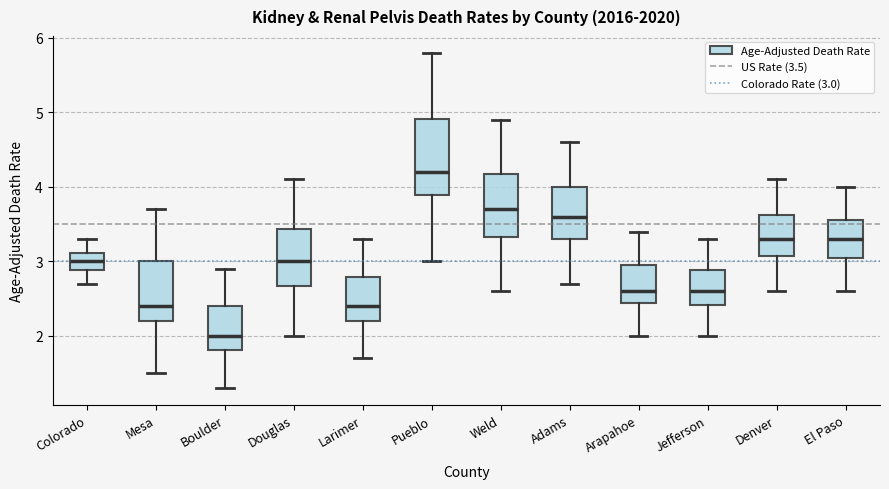

Reading left to right, transcribe this box plot: for each box, give where its median line is, the range the box spans, and where its two whiskers end, as read against the y-axis. The values are not printed on the chart, so give them approximately, as read against the axis.

Colorado: median 3.0, box 2.9 to 3.1, whiskers 2.7 to 3.3
Mesa: median 2.4, box 2.2 to 3.0, whiskers 1.5 to 3.7
Boulder: median 2.0, box 1.8 to 2.4, whiskers 1.3 to 2.9
Douglas: median 3.0, box 2.7 to 3.4, whiskers 2.0 to 4.1
Larimer: median 2.4, box 2.2 to 2.8, whiskers 1.7 to 3.3
Pueblo: median 4.2, box 3.9 to 4.9, whiskers 3.0 to 5.8
Weld: median 3.7, box 3.3 to 4.2, whiskers 2.6 to 4.9
Adams: median 3.6, box 3.3 to 4.0, whiskers 2.7 to 4.6
Arapahoe: median 2.6, box 2.4 to 3.0, whiskers 2.0 to 3.4
Jefferson: median 2.6, box 2.4 to 2.9, whiskers 2.0 to 3.3
Denver: median 3.3, box 3.1 to 3.6, whiskers 2.6 to 4.1
El Paso: median 3.3, box 3.0 to 3.6, whiskers 2.6 to 4.0